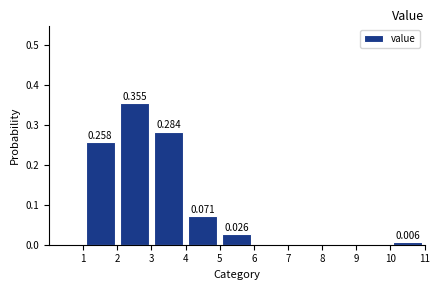

Which range on the x-axis has the tallest bar?

2 to 3